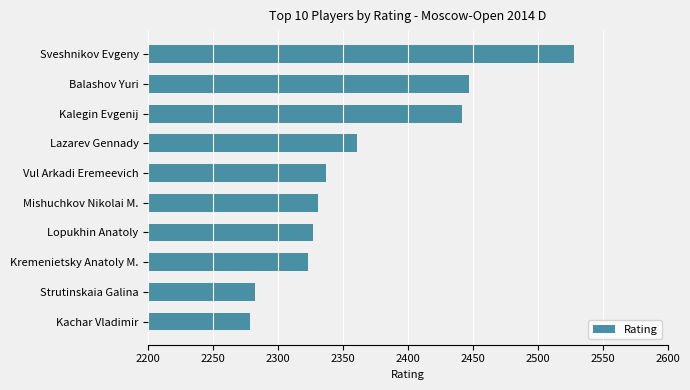

Reading bottom to top, what are all the values shown in this chart?

2278	2282	2323	2327	2331	2337	2361	2442	2447	2528